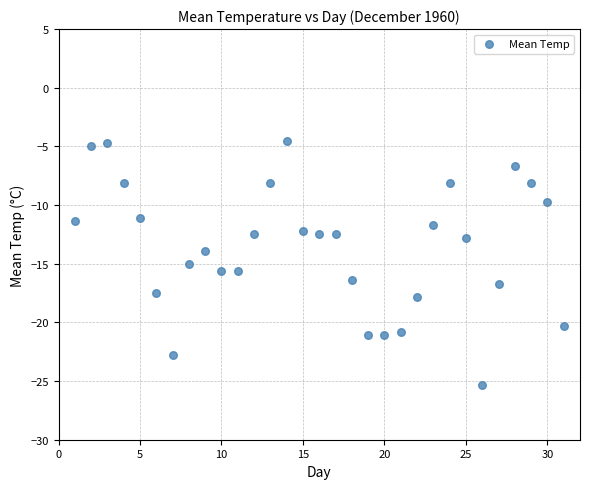

What is the range of X values (max minus min)?

30.0